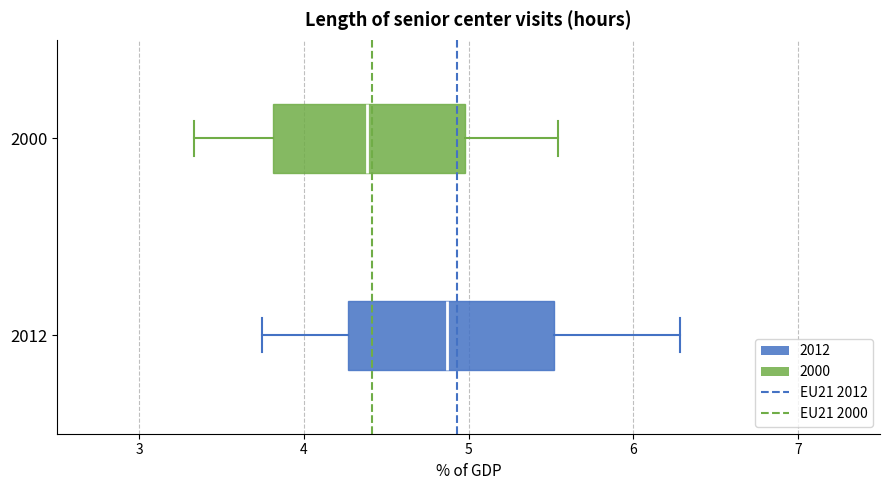

Which box has the furthest to the left median line?

2000